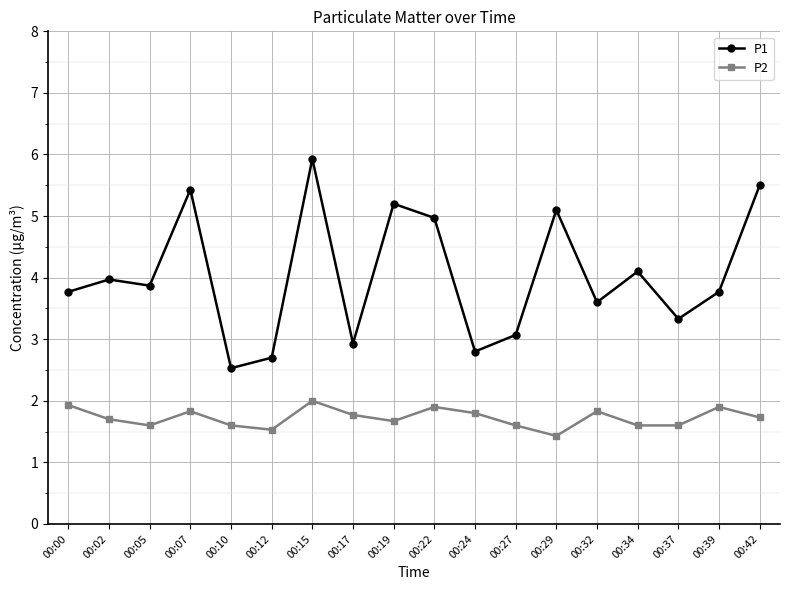

What is the difference between the second highest and minimum values in the P2 series?

0.5